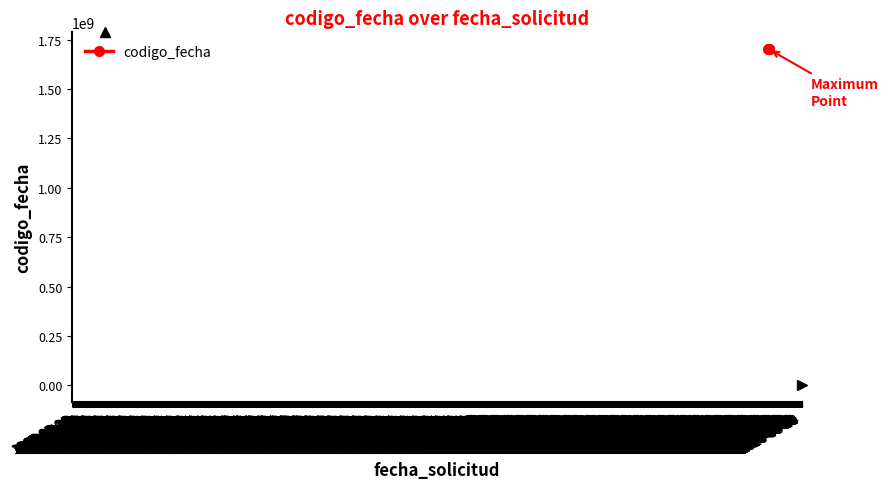

How many lines are shown in the chart?

1